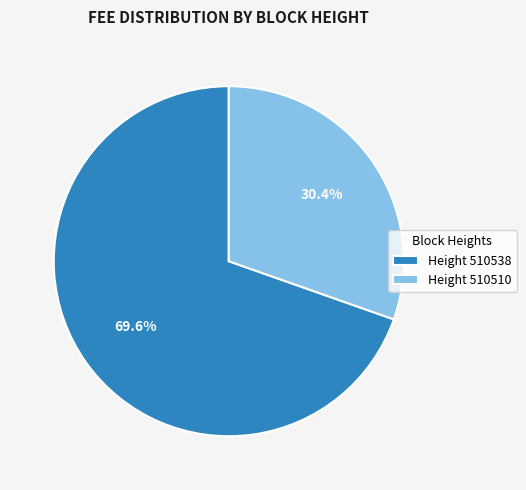

What percentage is NOT represented by Height 510510?

69.6%